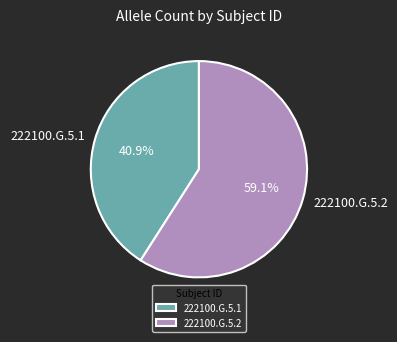

To the nearest percent, what is the average slice percentage?

50%